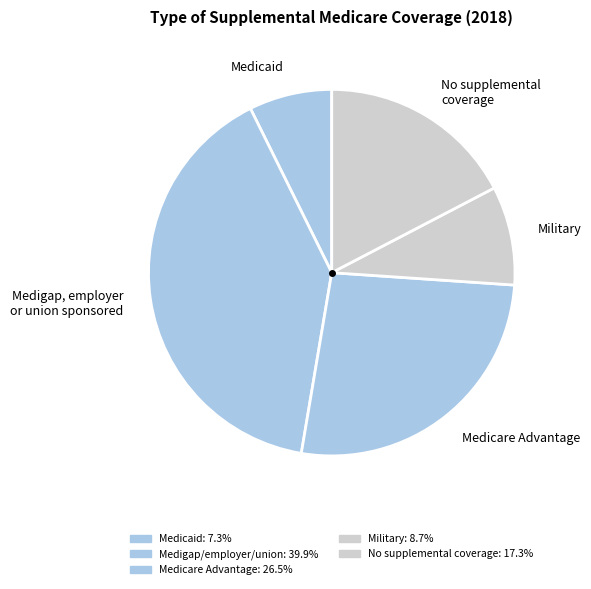

Which slice is the largest?

Medigap, employer or union sponsored